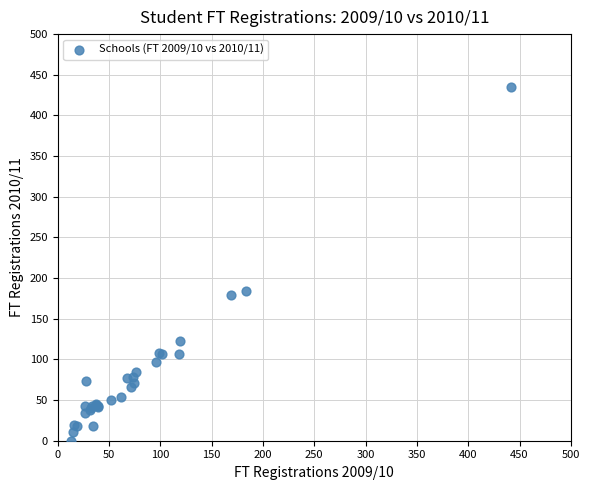

What Y value in the scatter plot is closest to 217?

184.2